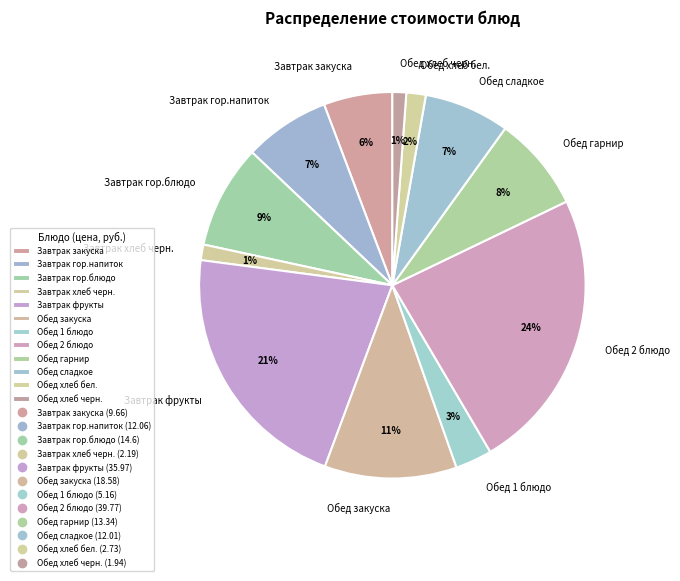

What is the largest slice in the pie chart?

Обед 2 блюдо